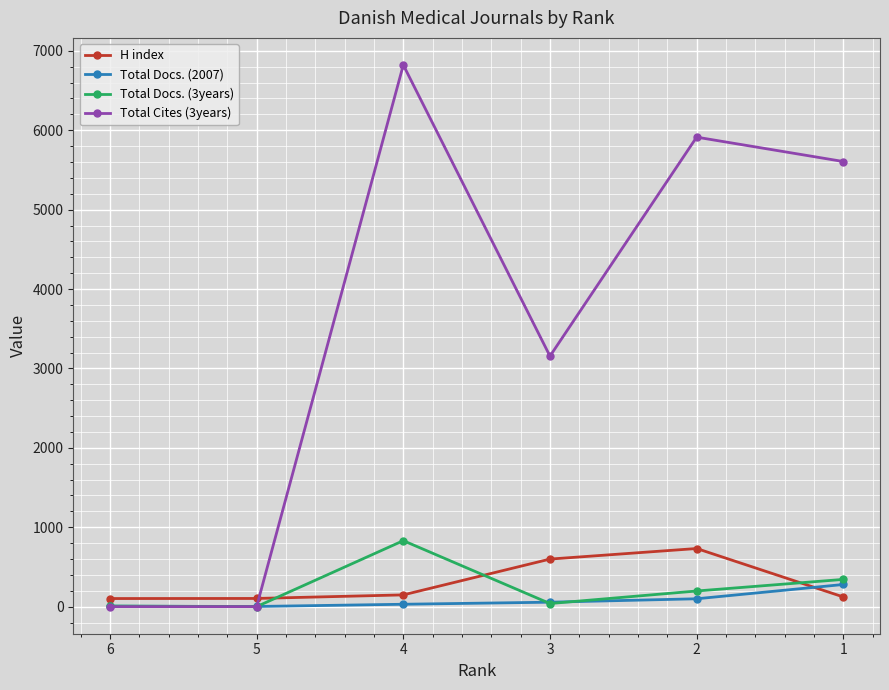

The value of Total Cites (3years) at 3 is 5515. True or false?

False